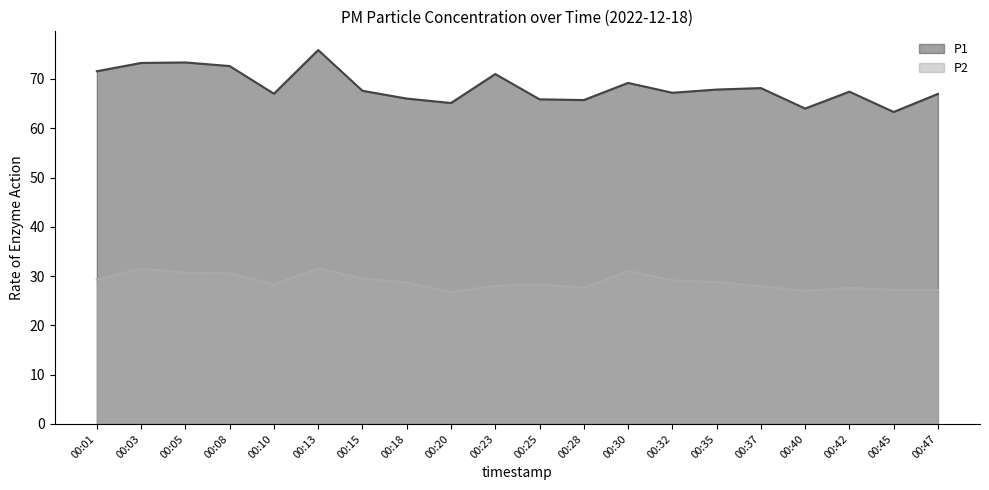

List the series in order of their overall mean, lowest first.

P2, P1